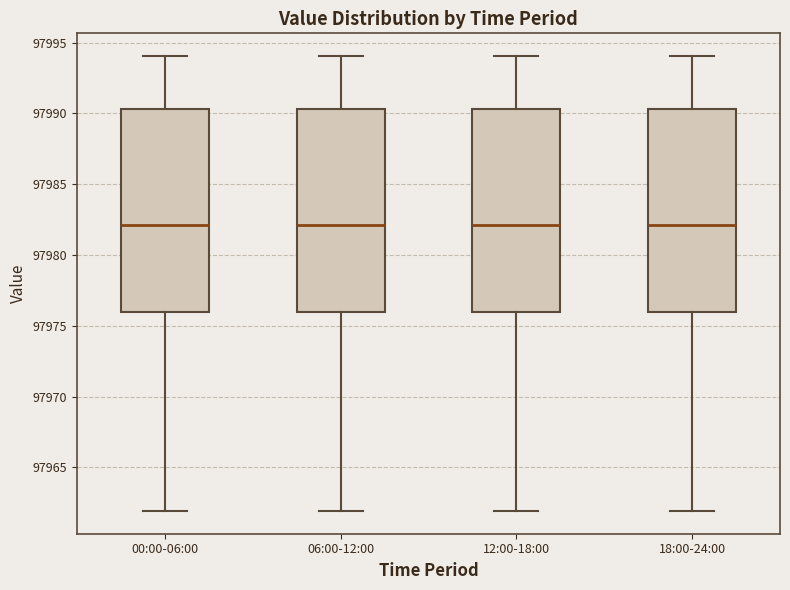

Reading left to right, read every box against the y-axis: the position of its median line, the range the box covers, and the ends of its whiskers. The values are not printed on the chart, so give them approximately, as read against the axis.

00:00-06:00: median 97982.0, box 97976.0 to 97990.5, whiskers 97962.0 to 97994.0
06:00-12:00: median 97982.0, box 97976.0 to 97990.5, whiskers 97962.0 to 97994.0
12:00-18:00: median 97982.0, box 97976.0 to 97990.5, whiskers 97962.0 to 97994.0
18:00-24:00: median 97982.0, box 97976.0 to 97990.5, whiskers 97962.0 to 97994.0